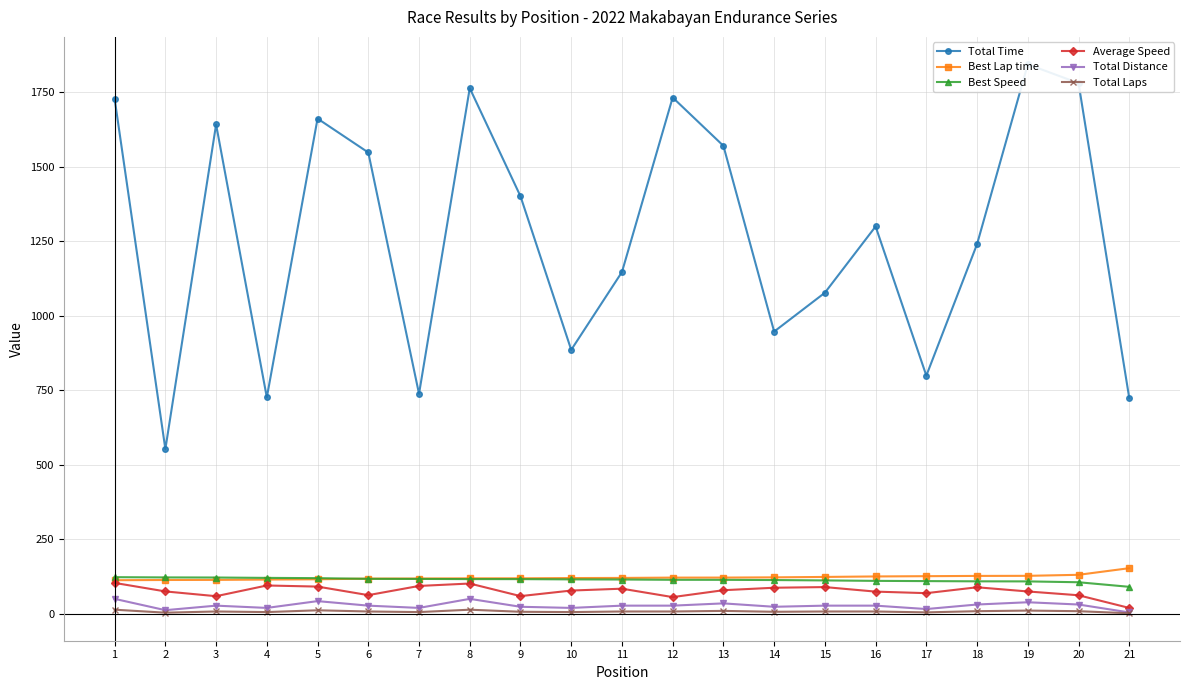

How many values in the Best Lap time series exceed 119?

12